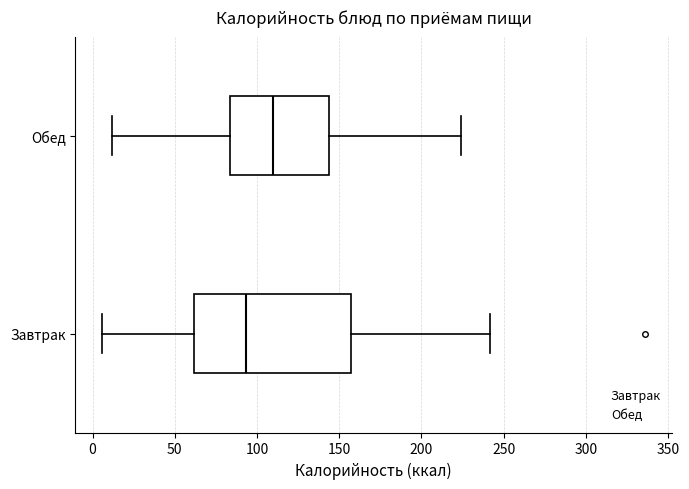

Reading bottom to top, transcribe this box plot: for each box, give where its median line is, the range the box spans, and where its two whiskers end, as read against the x-axis. The values are not printed on the chart, so give them approximately, as read against the axis.

Завтрак: median 95, box 60 to 155, whiskers 5 to 240
Обед: median 110, box 85 to 145, whiskers 10 to 225